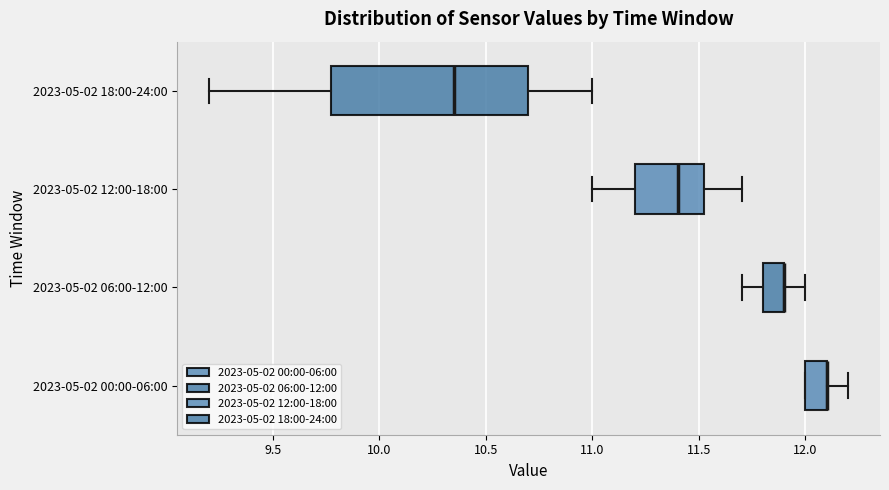

Which box is the widest, from its left edge to its right edge?

2023-05-02 18:00-24:00